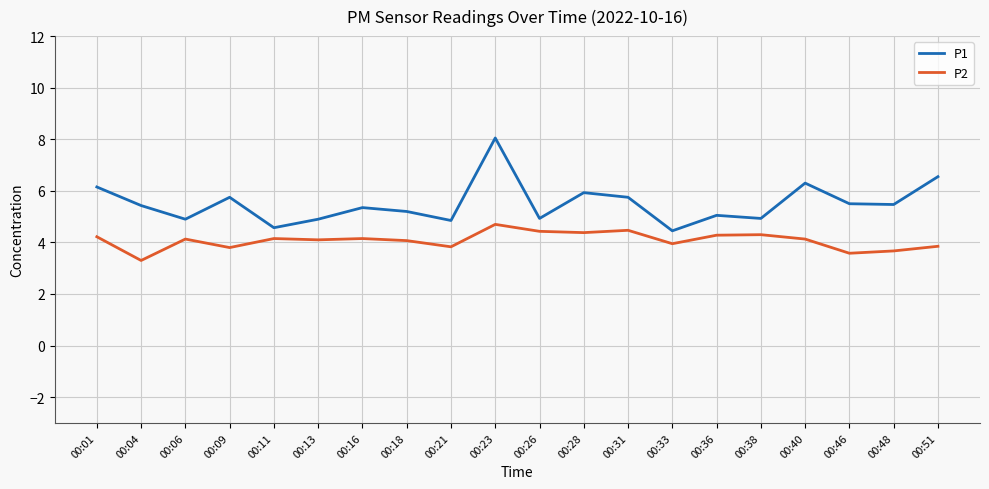

Count the number of data series in this chart.

2